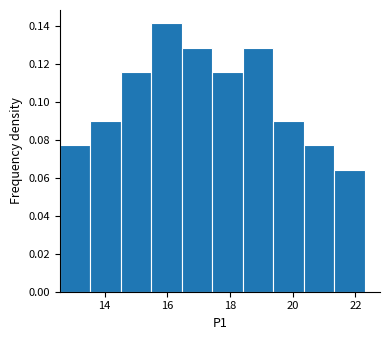

Reading left to right, transcribe this chart: for each bar, give the range it covers on the x-axis and its height. Neither the bar edges nor the heights are printed on the chart, so give them approximately, as read against the axes.

12.6 to 13.6: 0.078
13.6 to 14.6: 0.090
14.6 to 15.4: 0.116
15.4 to 16.4: 0.142
16.4 to 17.4: 0.128
17.4 to 18.4: 0.116
18.4 to 19.4: 0.128
19.4 to 20.4: 0.090
20.4 to 21.4: 0.078
21.4 to 22.4: 0.064